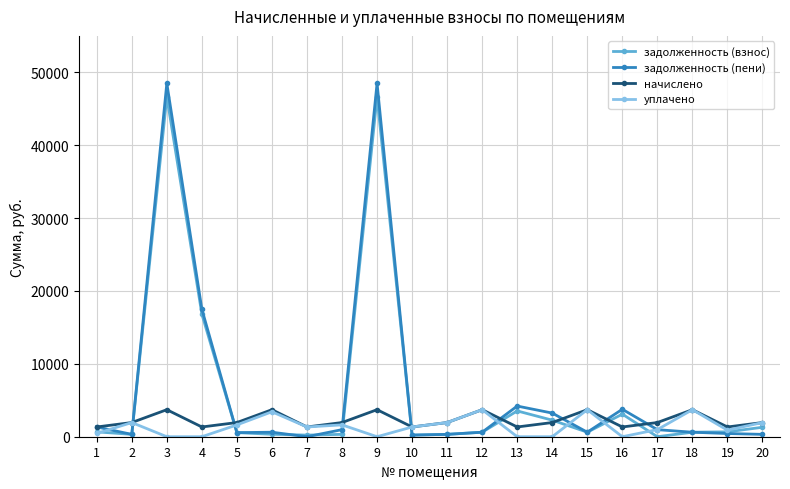

In начислено, how many points are higher than both neighbors (excluding endpoints)?

6